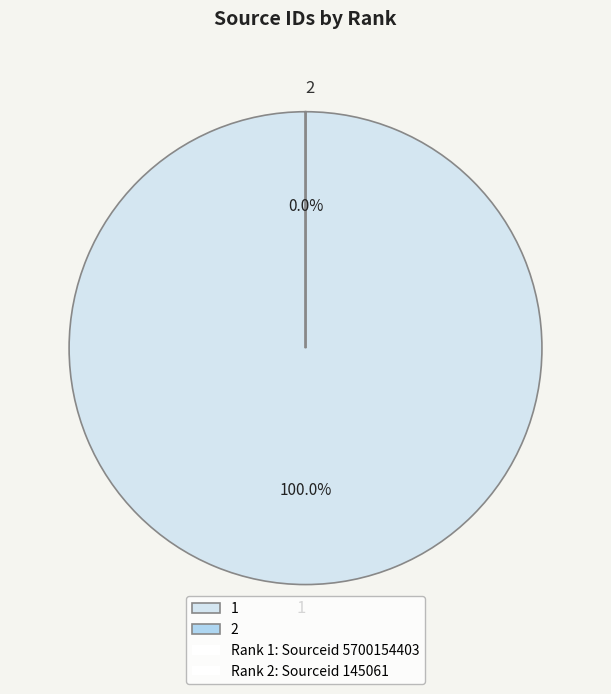

To the nearest percent, what portion does 1 represent?

100%